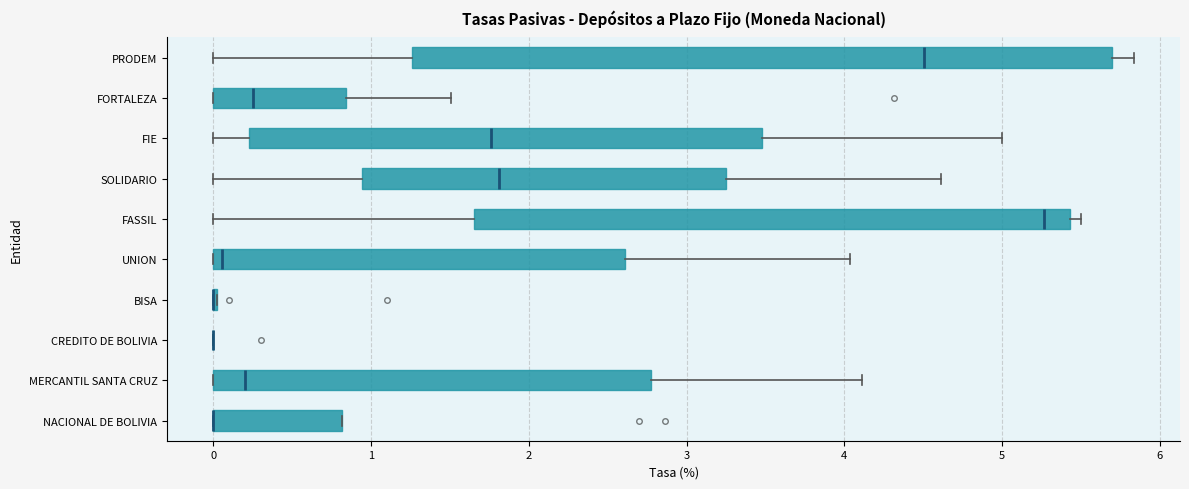

Comparing the boxes themselves (not the whiskers), which one is the widest?

PRODEM